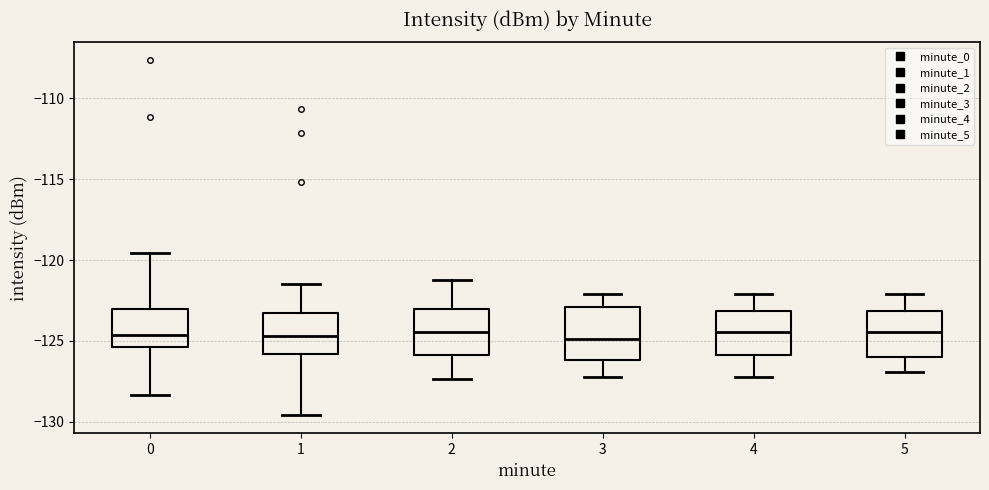

Reading left to right, transcribe this box plot: for each box, give where its median line is, the range the box spans, and where its two whiskers end, as read against the y-axis. The values are not printed on the chart, so give them approximately, as read against the axis.

0: median -124.5, box -125.5 to -123.0, whiskers -128.5 to -119.5
1: median -124.5, box -126.0 to -123.5, whiskers -129.5 to -121.5
2: median -124.5, box -126.0 to -123.0, whiskers -127.5 to -121.0
3: median -125.0, box -126.0 to -123.0, whiskers -127.0 to -122.0
4: median -124.5, box -126.0 to -123.0, whiskers -127.0 to -122.0
5: median -124.5, box -126.0 to -123.0, whiskers -127.0 to -122.0